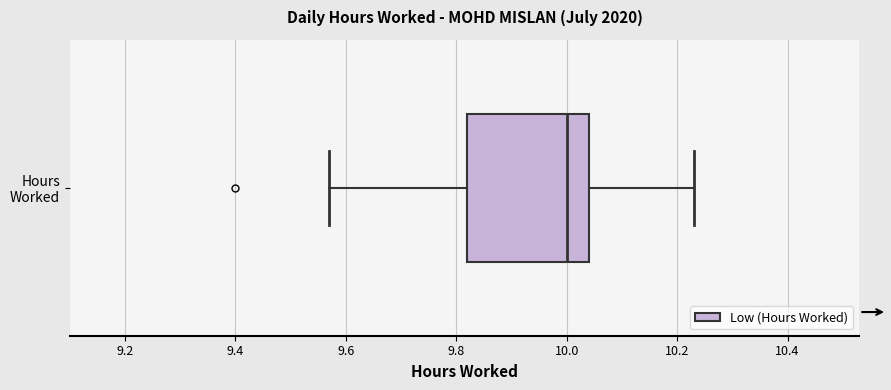

Transcribe this box plot: give where the median line is, the range the box spans, and where the two whiskers end, as read against the x-axis. The values are not printed on the chart, so give them approximately, as read against the axis.

median 10.00, box 9.82 to 10.04, whiskers 9.58 to 10.24